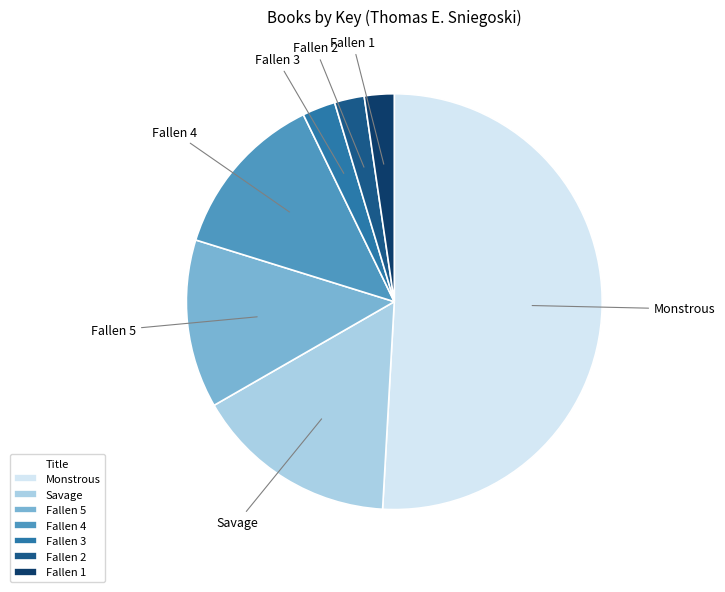

The Fallen 4 slice represents 1% of the pie. True or false?

False